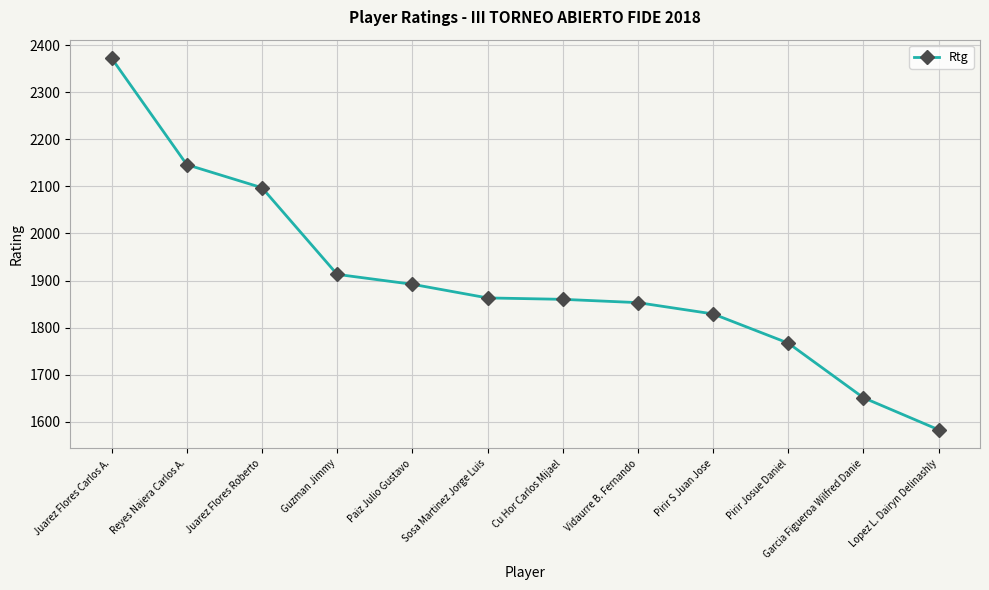

What is the label of the 8th point from the right?

Paiz Julio Gustavo